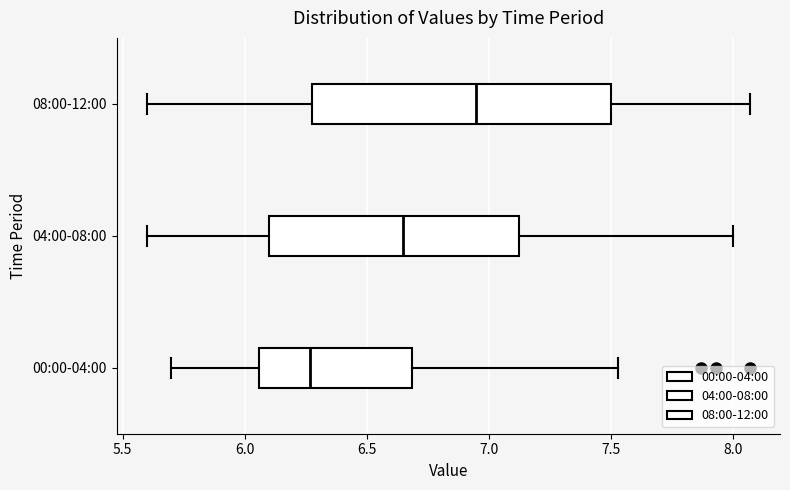

Which box's median line is the furthest to the left?

00:00-04:00